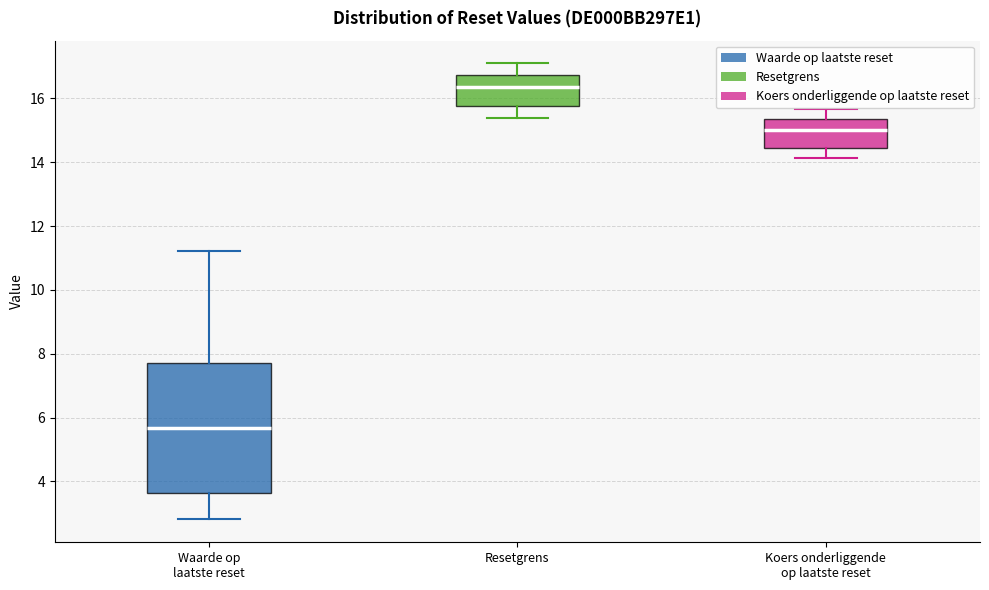

Reading left to right, transcribe this box plot: for each box, give where its median line is, the range the box spans, and where its two whiskers end, as read against the y-axis. The values are not printed on the chart, so give them approximately, as read against the axis.

Waarde op laatste reset: median 5.6, box 3.6 to 7.8, whiskers 2.8 to 11.2
Resetgrens: median 16.4, box 15.8 to 16.8, whiskers 15.4 to 17.0
Koers onderliggende op laatste reset: median 15.0, box 14.4 to 15.4, whiskers 14.2 to 15.6